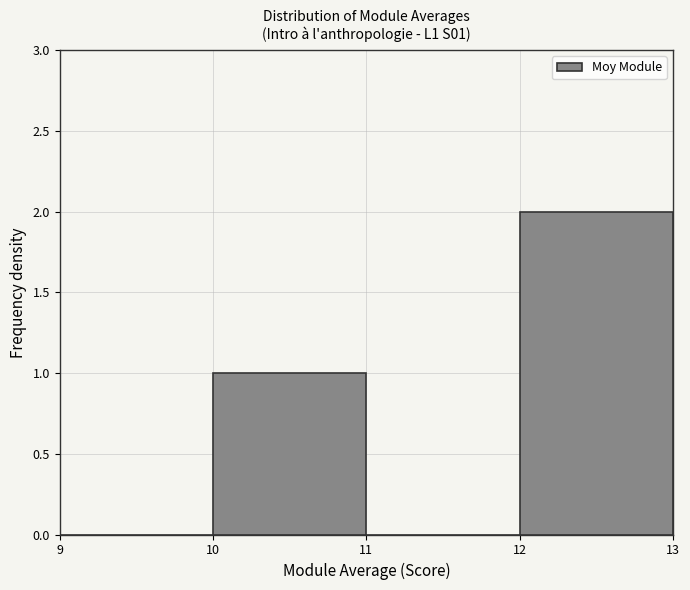

Reading left to right, transcribe this chart: for each bar, give the range it covers on the x-axis and its height. The values are not printed on the chart, so give them approximately, as read against the axis.

9 to 10: 0
10 to 11: 1
11 to 12: 0
12 to 13: 2